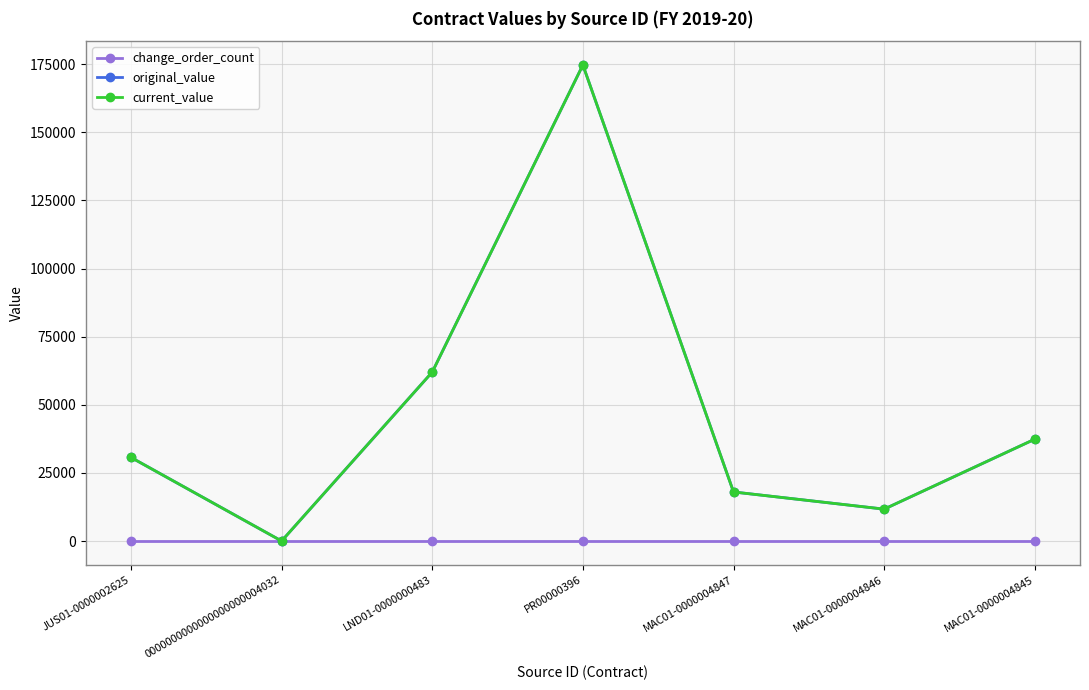

Is this an area chart (filled region under the line)?

No